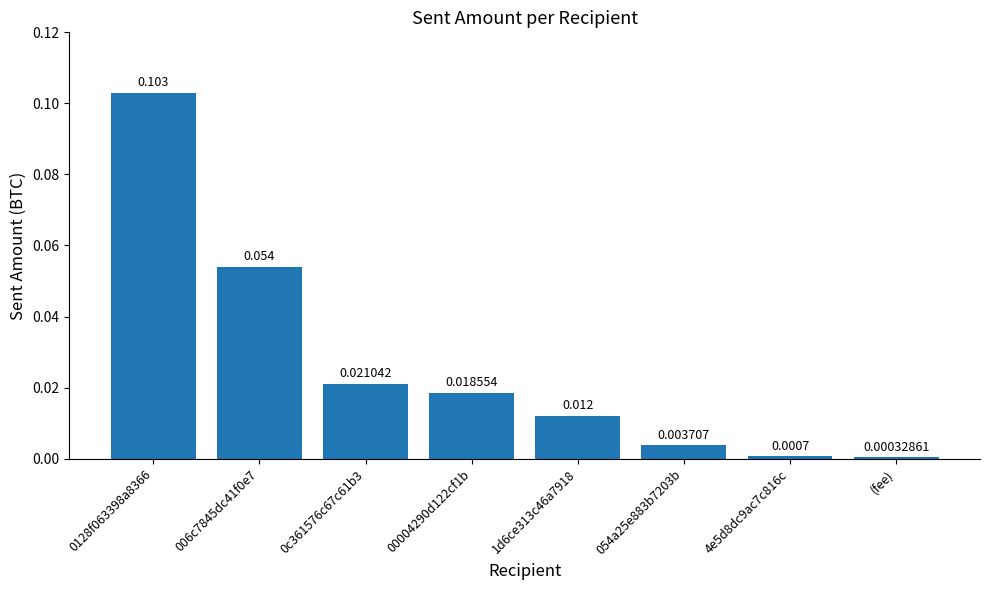

Where is the data nearest to the value 0?

(fee)